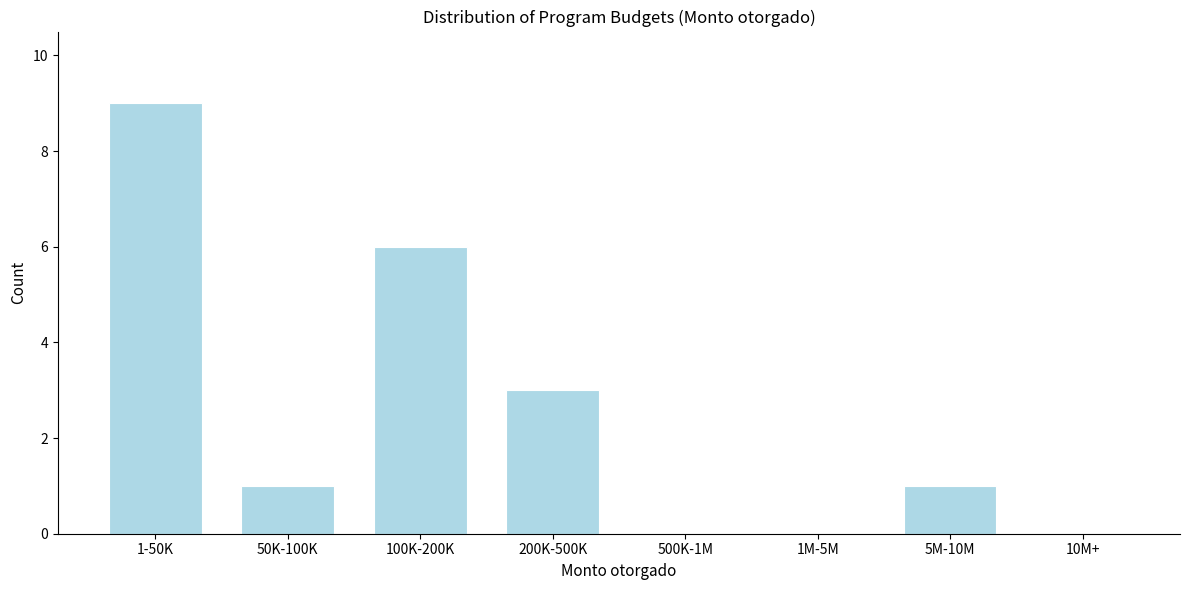

Reading left to right, extract all data points from this chart.

1-50K=9	50K-100K=1	100K-200K=6	200K-500K=3	500K-1M=0	1M-5M=0	5M-10M=1	10M+=0